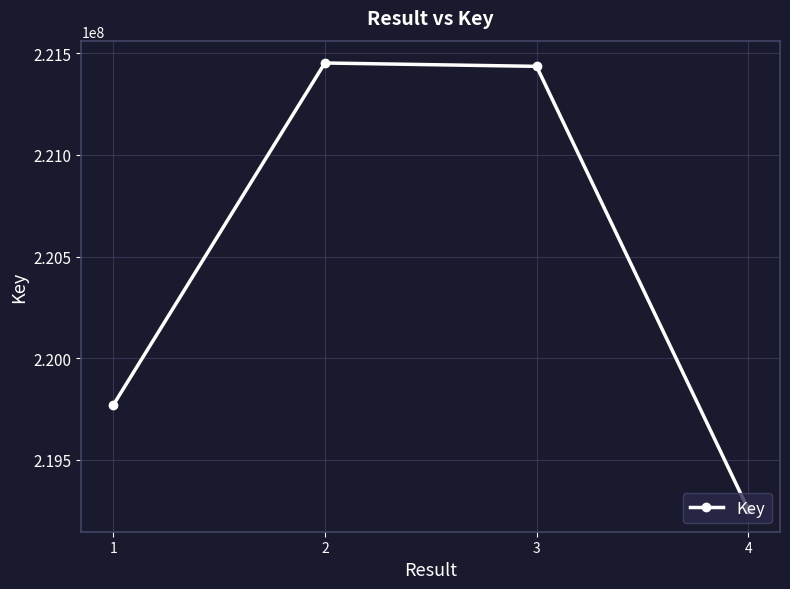

Between 4 and 2, which is larger?

2